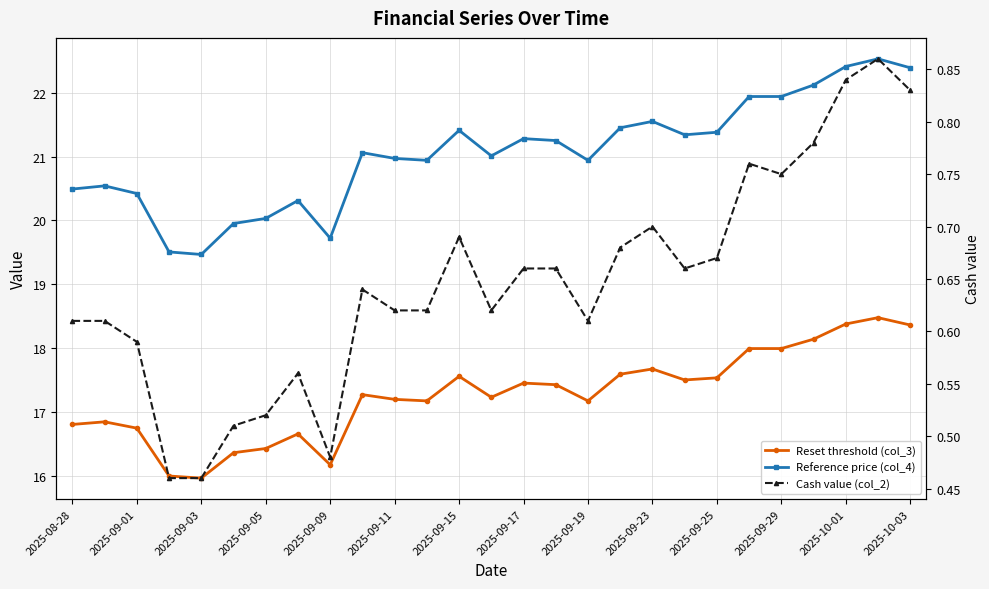

Between 2025-09-03 and 2025-09-17, which is larger?

2025-09-17